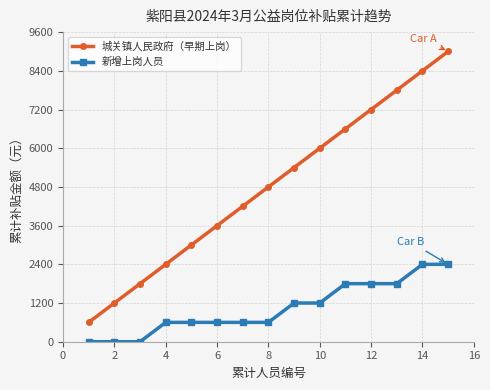

What is the highest value of the 新增上岗人员 series?

2400